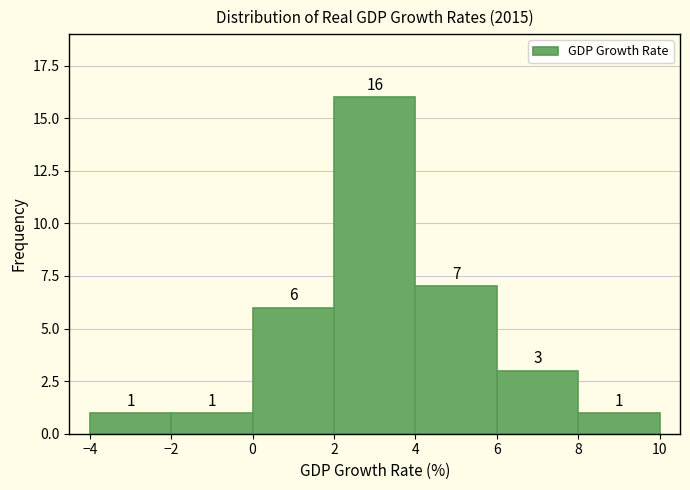

What is the height of the bar covering 4 to 6 on the x-axis?

7